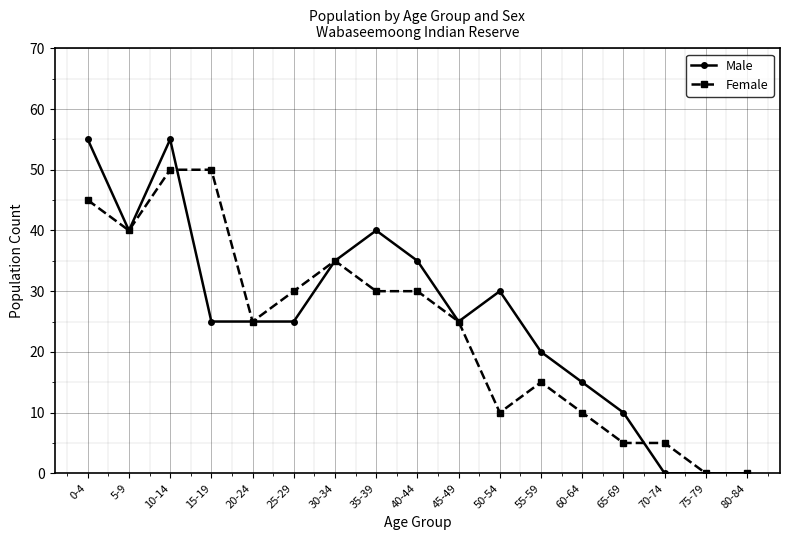

What is the greatest value displayed?

55